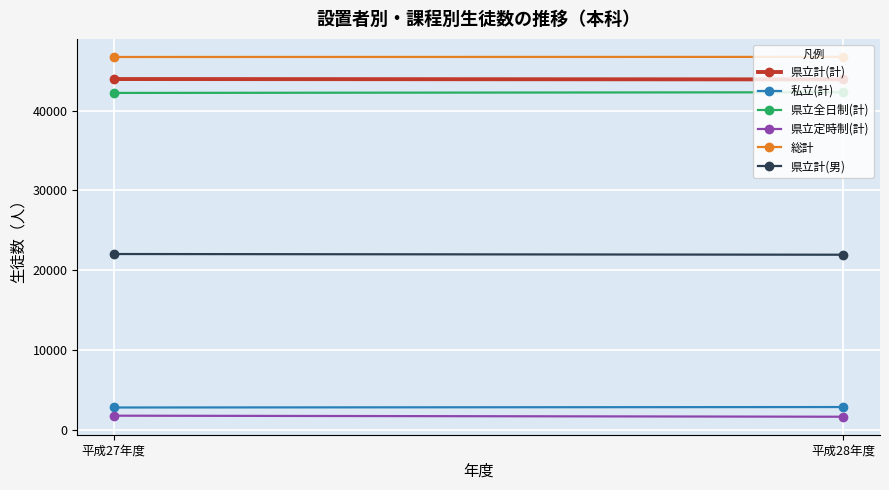

How many 県立全日制(計) values are between 42235 and 42320?

2